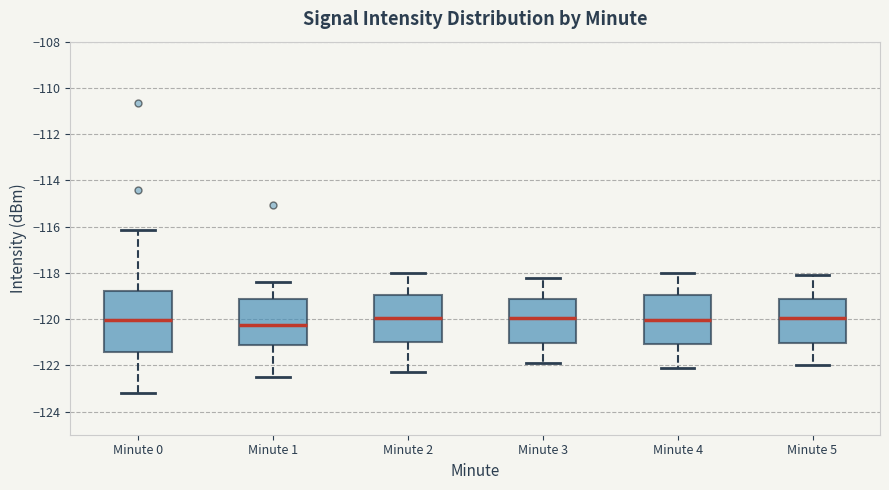

Which box is the tallest, from its lower edge to its upper edge?

Minute 0